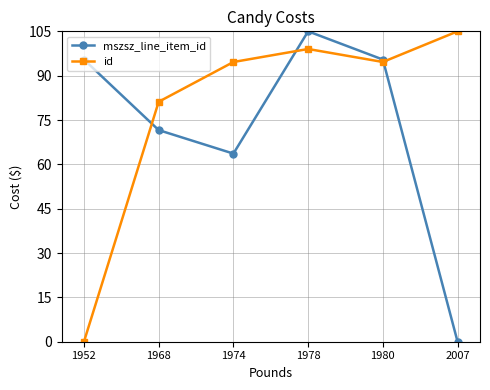

What are all the series names shown in the legend?

mszsz_line_item_id, id